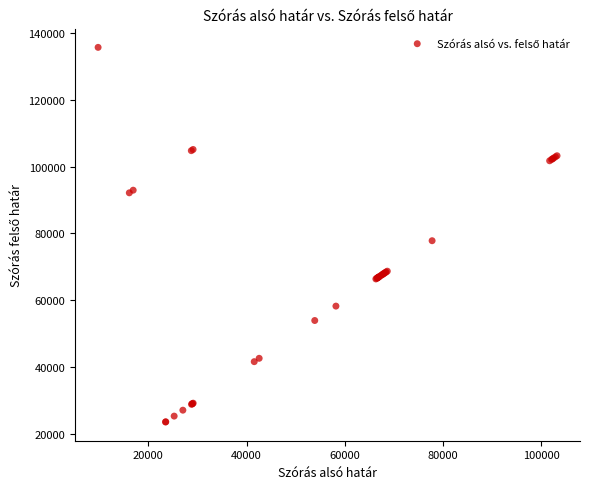

What Y value in the scatter plot is closest to 79598?

77792